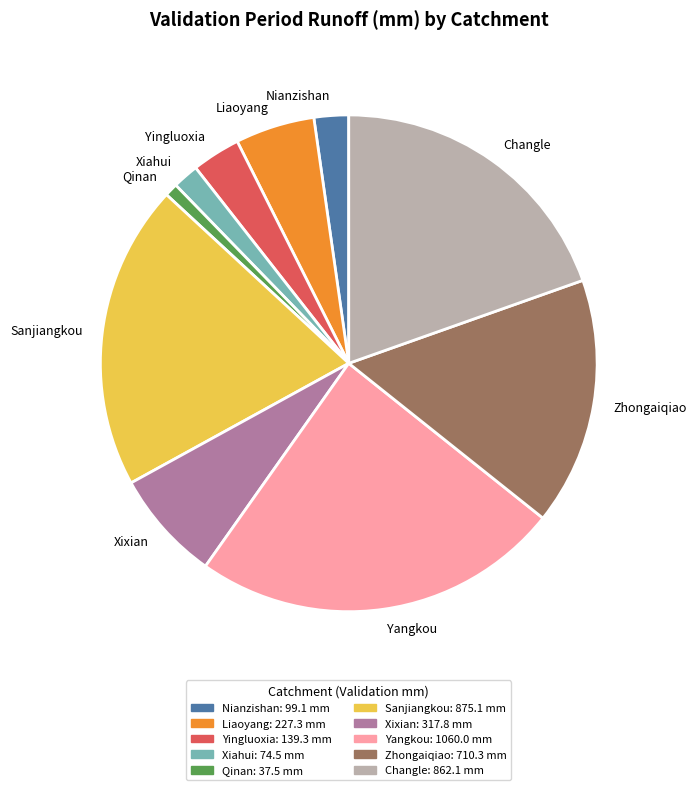

Is there a majority slice in this chart?

No